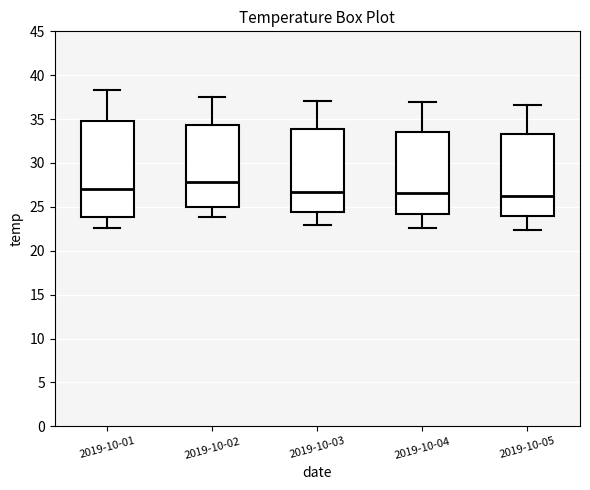

Reading left to right, read every box against the y-axis: the position of its median line, the range the box covers, and the ends of its whiskers. The values are not printed on the chart, so give them approximately, as read against the axis.

2019-10-01: median 27.0, box 24.0 to 35.0, whiskers 22.5 to 38.5
2019-10-02: median 28.0, box 25.0 to 34.5, whiskers 24.0 to 37.5
2019-10-03: median 27.0, box 24.5 to 34.0, whiskers 23.0 to 37.0
2019-10-04: median 26.5, box 24.0 to 33.5, whiskers 22.5 to 37.0
2019-10-05: median 26.5, box 24.0 to 33.5, whiskers 22.5 to 36.5